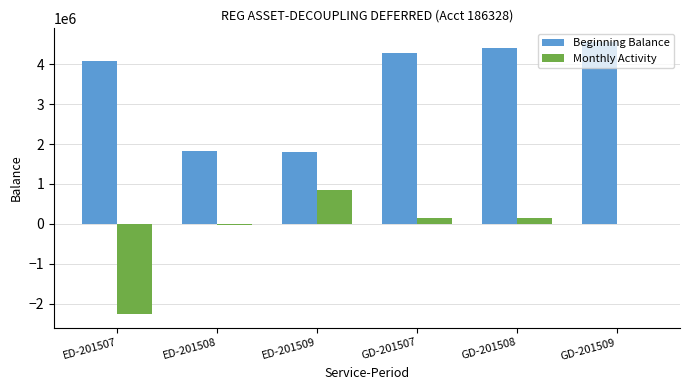

Between GD-201507 and GD-201508, which series saw the biggest shift?

Beginning Balance